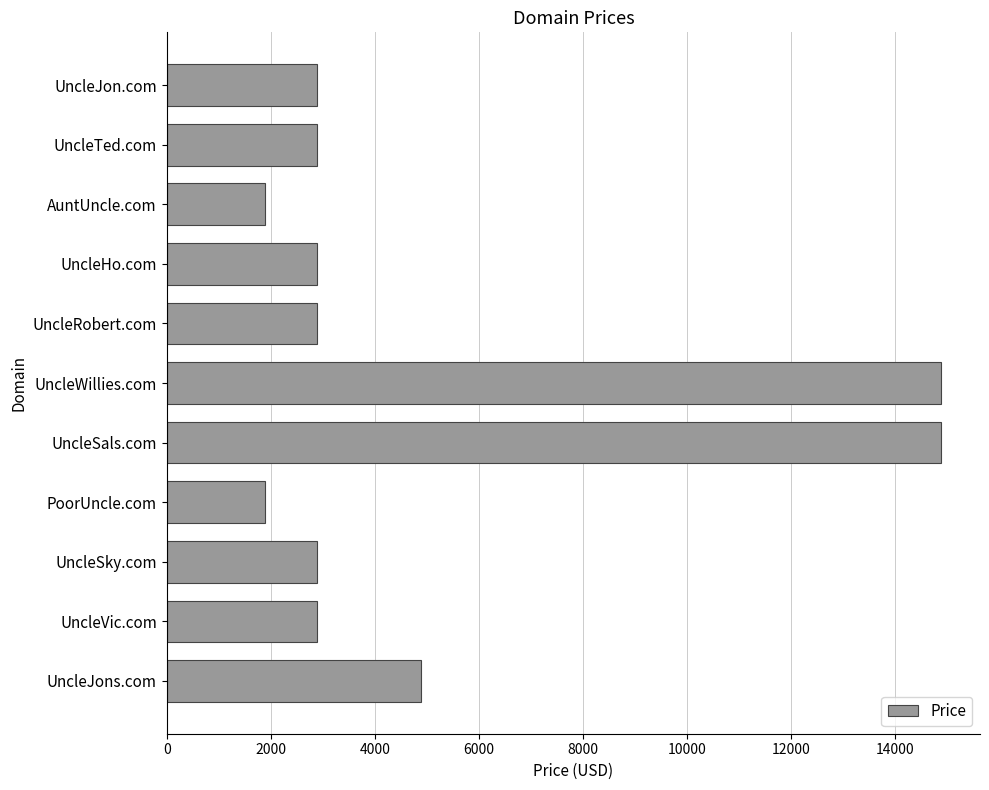

The value at UncleJons.com is 3267. True or false?

False